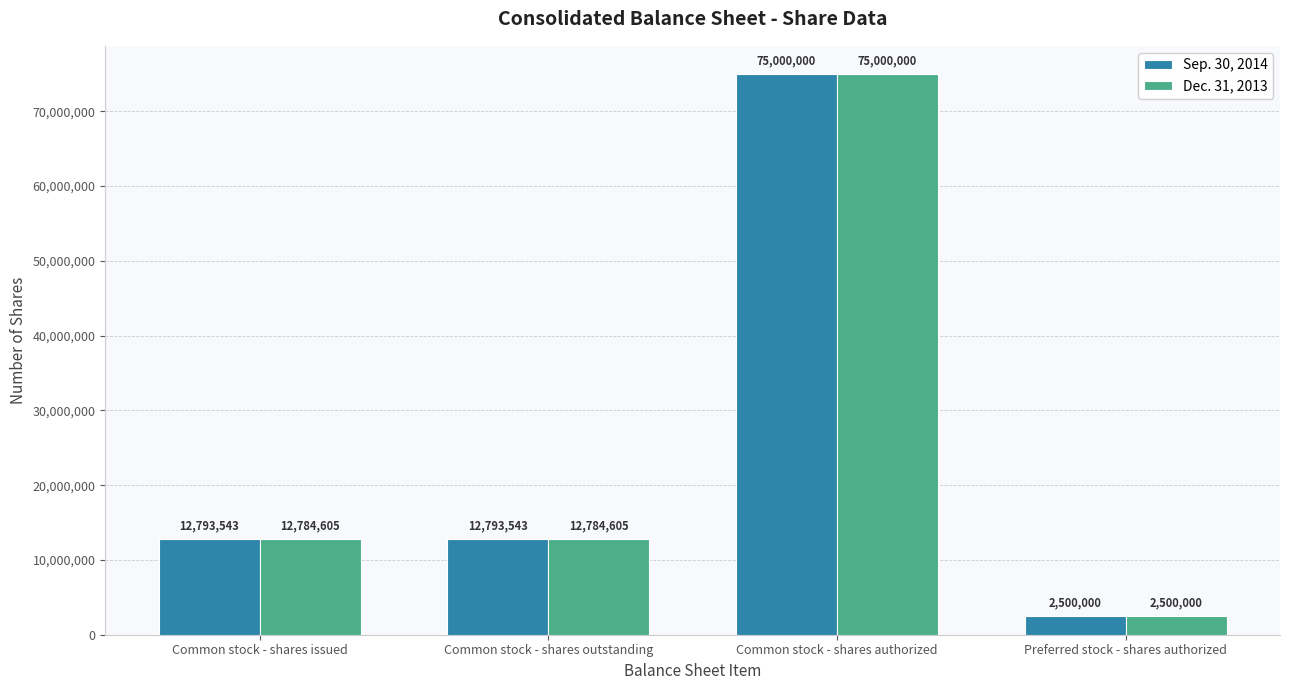

Are the bars horizontal?

No